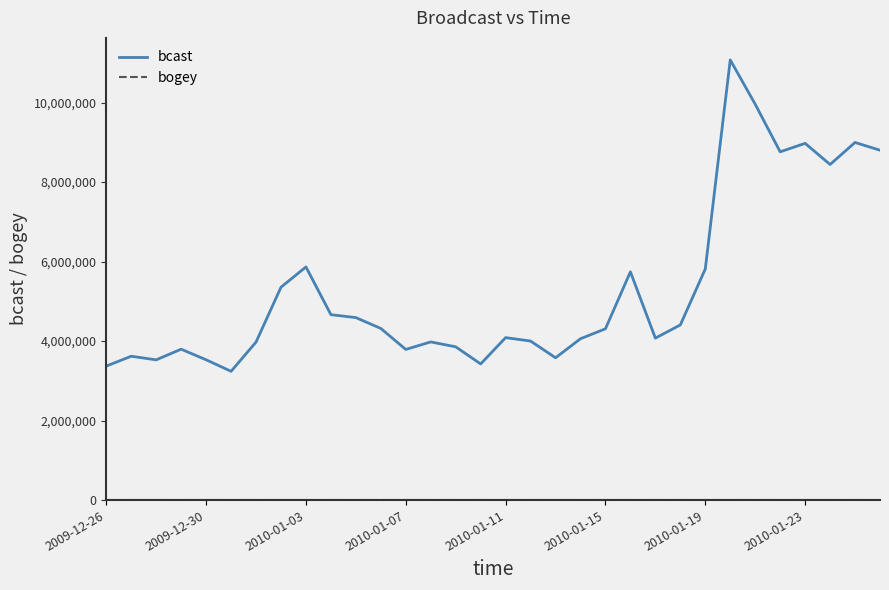

Which series has the largest range (max minus min)?

bcast